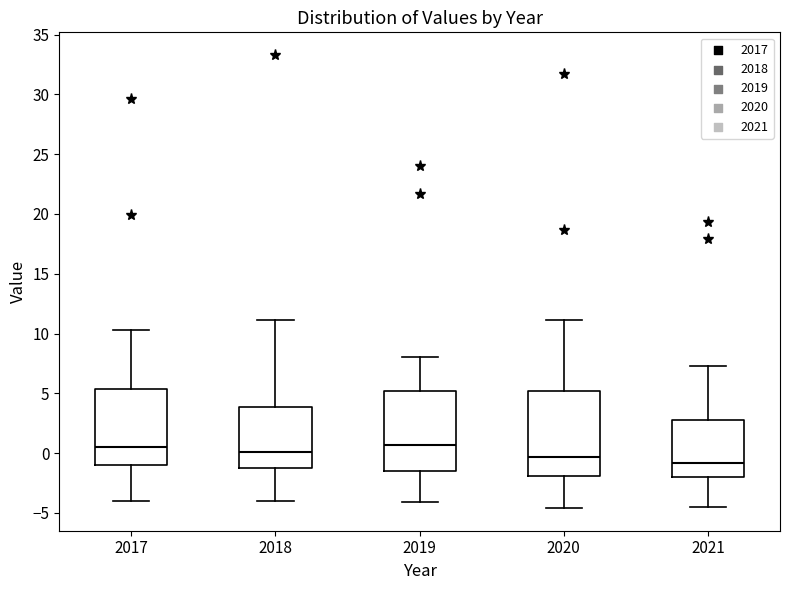

Where is the lower edge of the box at x = 2021 on the y-axis? The values are not printed on the chart, so give them approximately, as read against the axis.

-2.0